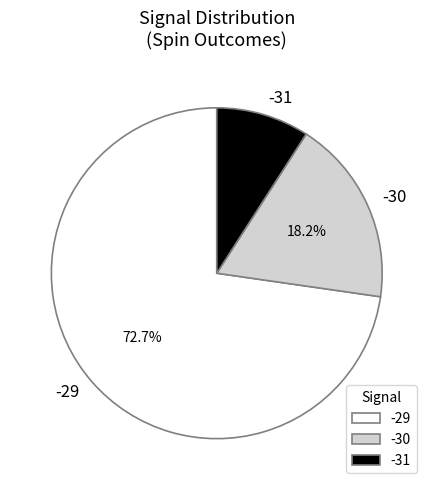

Is there a majority slice in this chart?

Yes